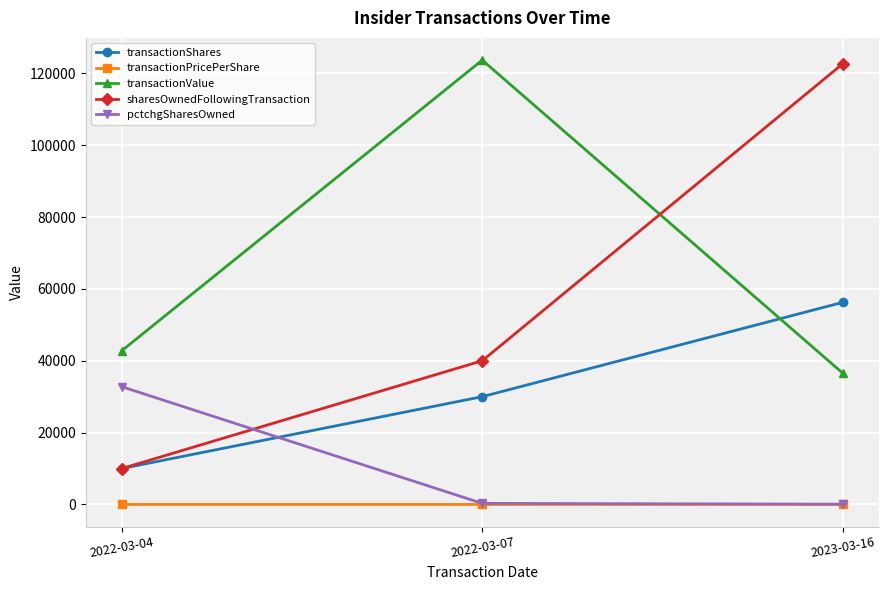

What is the average value of the transactionShares series?

32083.3